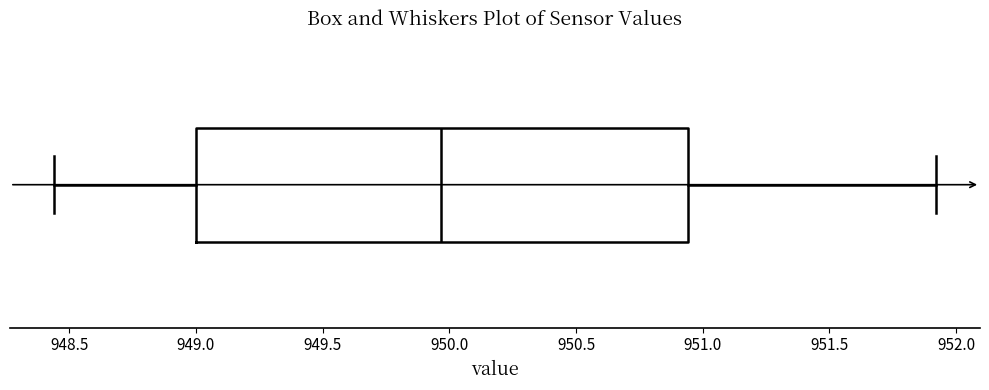

Read this box plot against the x-axis: the position of the median line, the range covered by the box, and the ends of both whiskers. The values are not printed on the chart, so give them approximately, as read against the axis.

median 949.95, box 949.00 to 950.95, whiskers 948.45 to 951.90